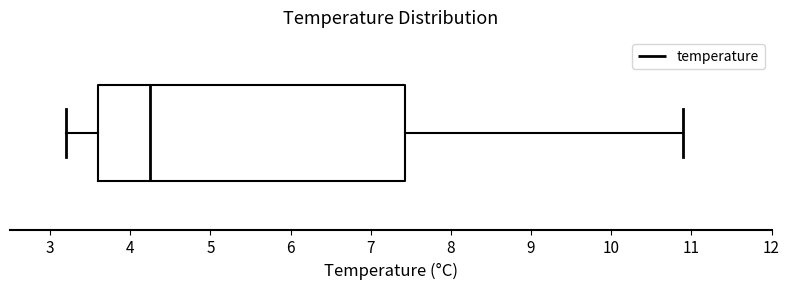

Transcribe this box plot: give where the median line is, the range the box spans, and where the two whiskers end, as read against the x-axis. The values are not printed on the chart, so give them approximately, as read against the axis.

median 4.3, box 3.6 to 7.4, whiskers 3.2 to 10.9